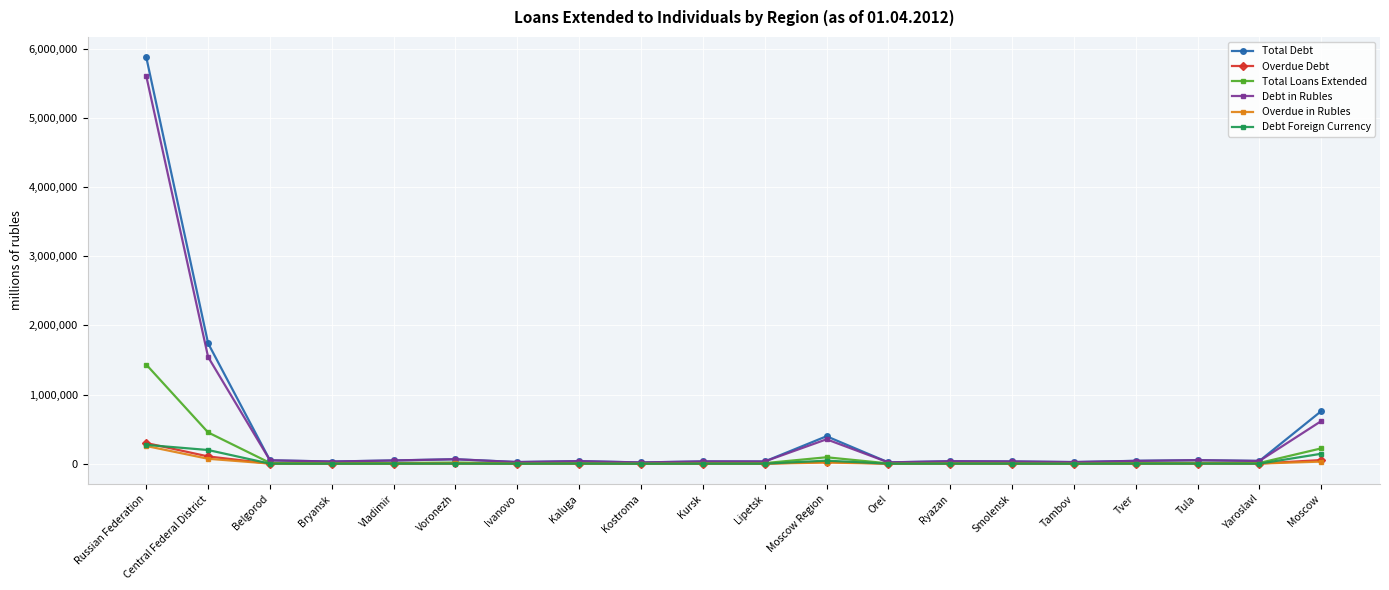

Which series has the widest spread of values?

Total Debt